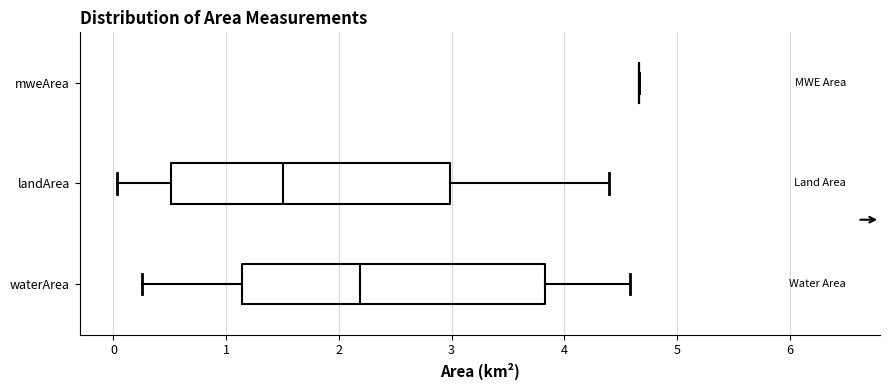

Reading bottom to top, read every box against the x-axis: the position of its median line, the range the box covers, and the ends of its whiskers. The values are not printed on the chart, so give them approximately, as read against the axis.

waterArea: median 2.2, box 1.1 to 3.8, whiskers 0.3 to 4.6
landArea: median 1.5, box 0.5 to 3.0, whiskers 0.0 to 4.4
mweArea: box collapsed to a line at 4.7, whiskers 4.7 to 4.7